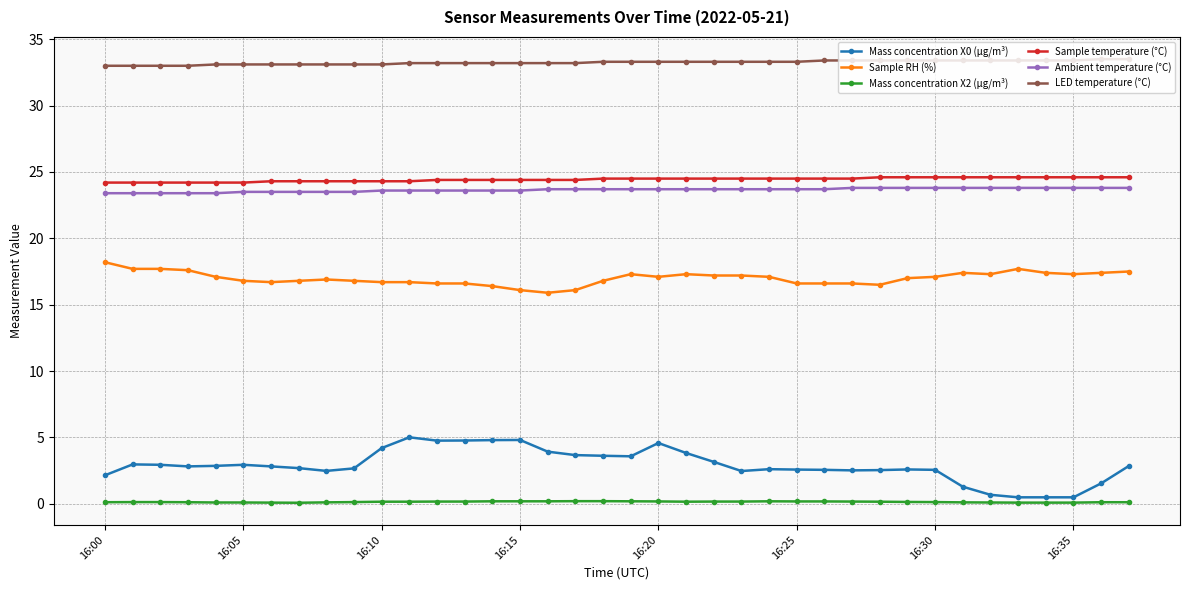

What is the greatest value displayed?

33.5